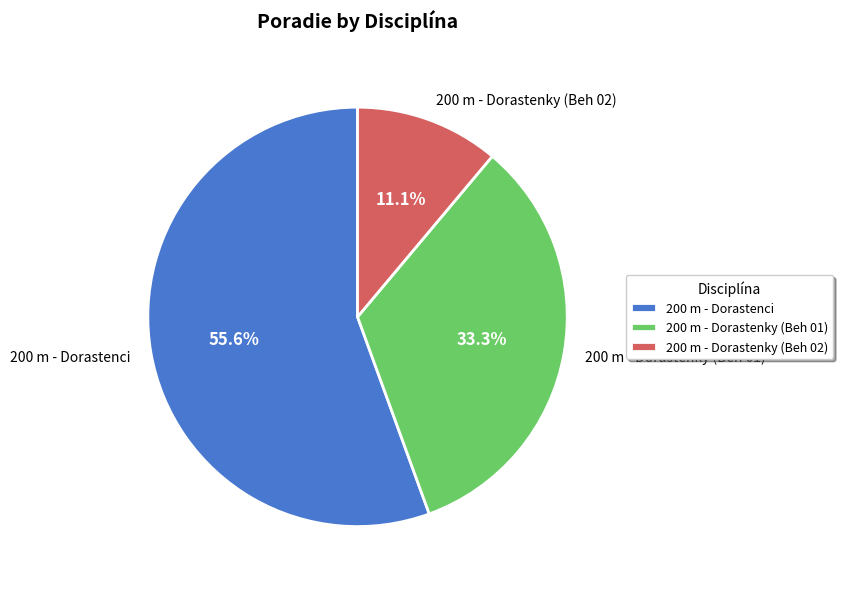

Rank the categories by value from highest to lowest.

200 m - Dorastenci, 200 m - Dorastenky (Beh 01), 200 m - Dorastenky (Beh 02)